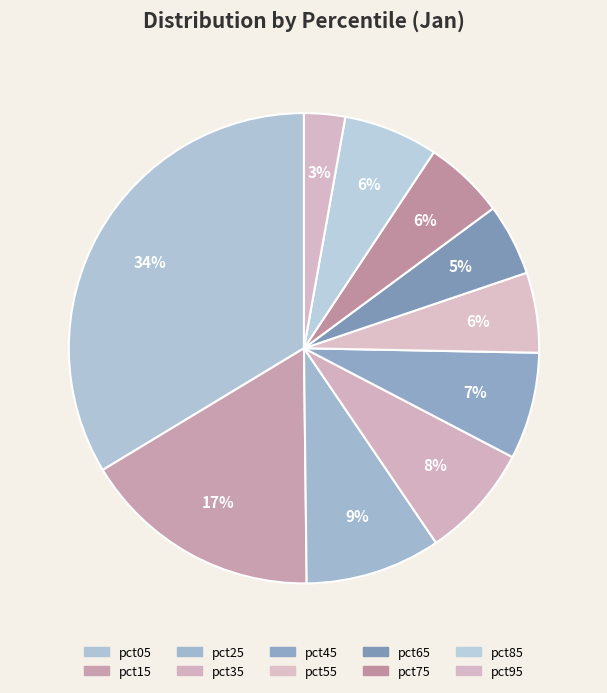

Rank the categories by value from highest to lowest.

pct05, pct15, pct25, pct35, pct45, pct85, pct75, pct55, pct65, pct95